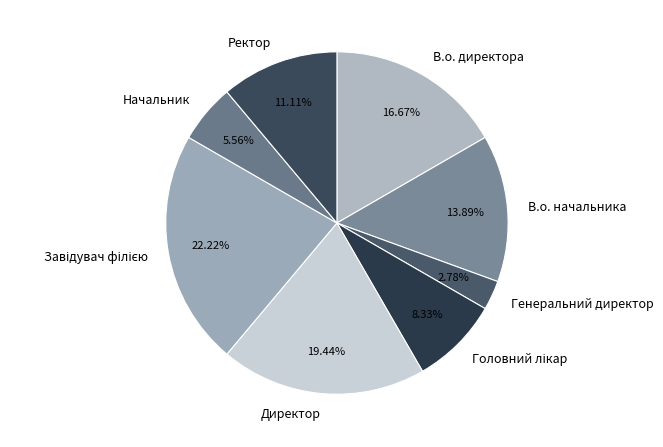

How much of the chart is everything except В.о. начальника?

86.1%